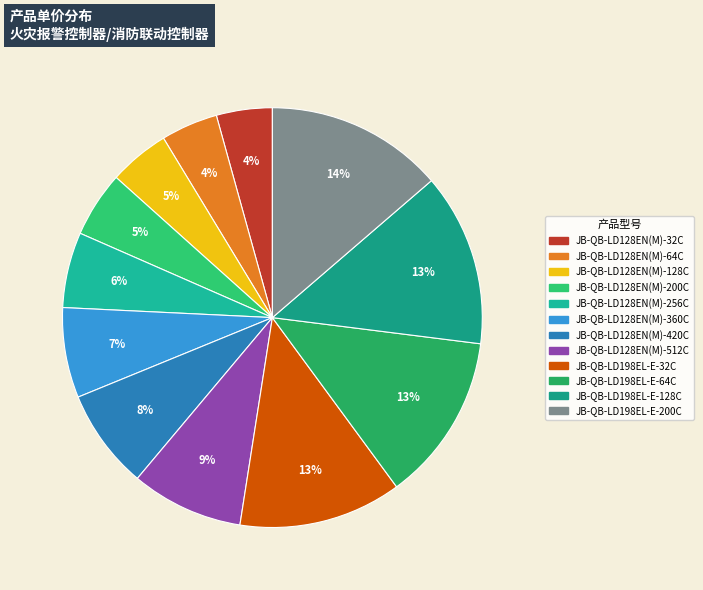

Between JB-QB-LD128EN(M)-360C and JB-QB-LD128EN(M)-512C, which is larger?

JB-QB-LD128EN(M)-512C